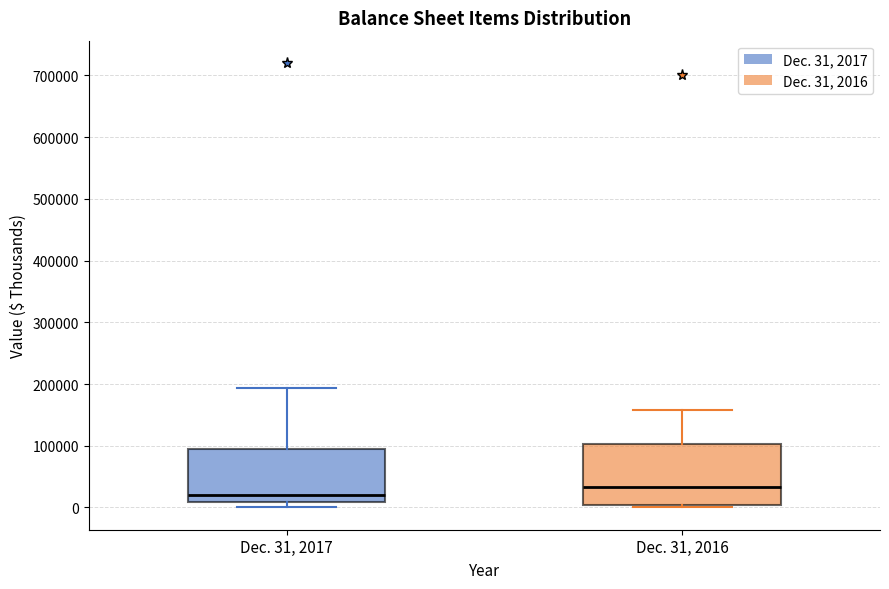

Reading left to right, read every box against the y-axis: the position of its median line, the range the box covers, and the ends of its whiskers. The values are not printed on the chart, so give them approximately, as read against the axis.

Dec. 31, 2017: median 20000, box 10000 to 100000, whiskers 0 to 190000
Dec. 31, 2016: median 30000, box 0 to 100000, whiskers 0 (just below the box's lower edge) to 160000